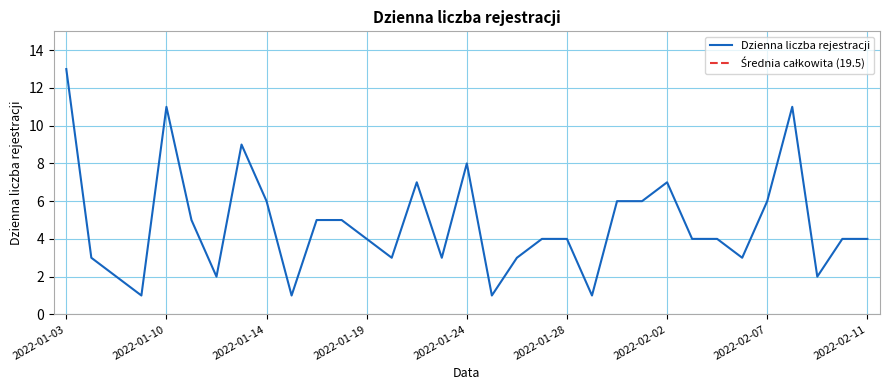

At which label does the data first exceed 4?

2022-01-03